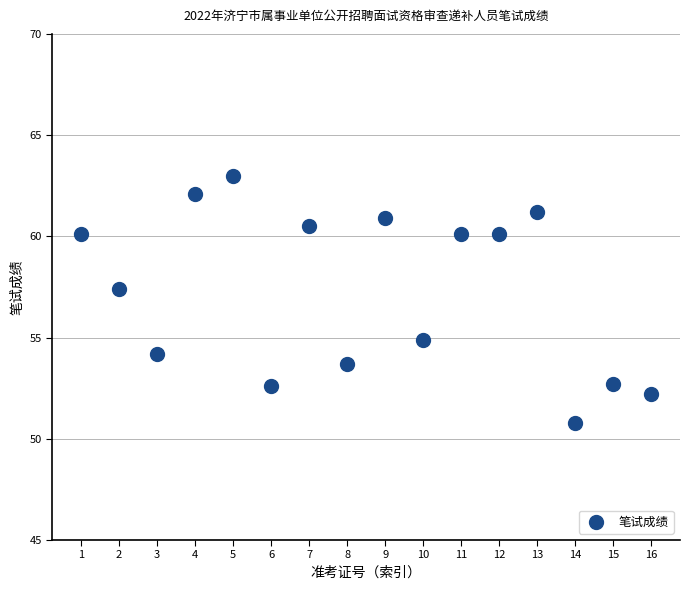

What Y value in the scatter plot is closest to 56?

54.9